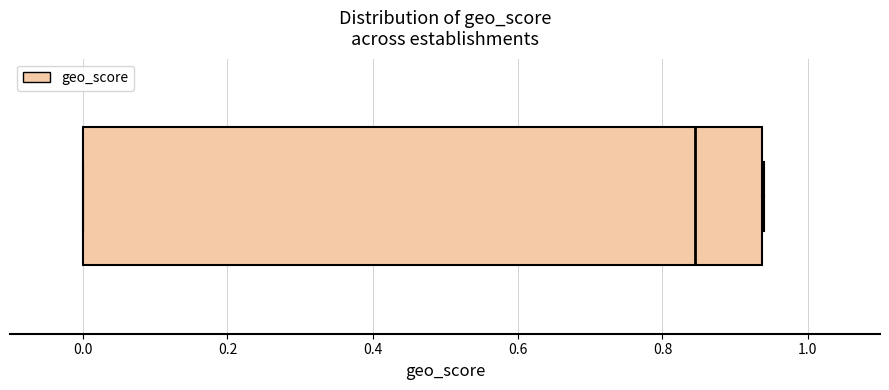

Where does the median line of the box sit on the x-axis? The values are not printed on the chart, so give them approximately, as read against the axis.

0.84